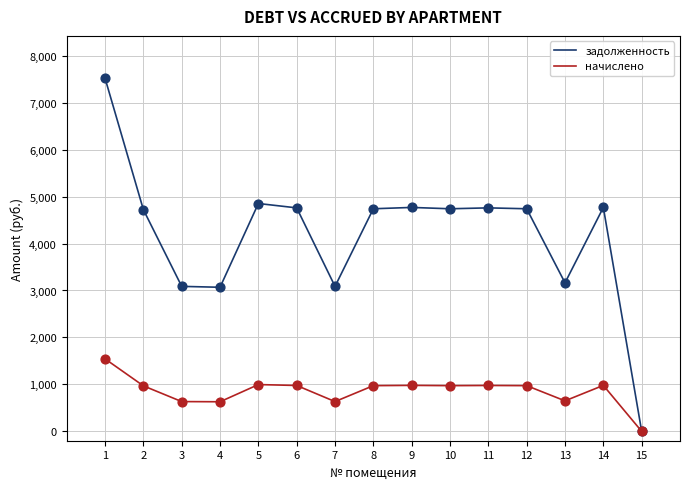

Which series has the largest range (max minus min)?

задолженность